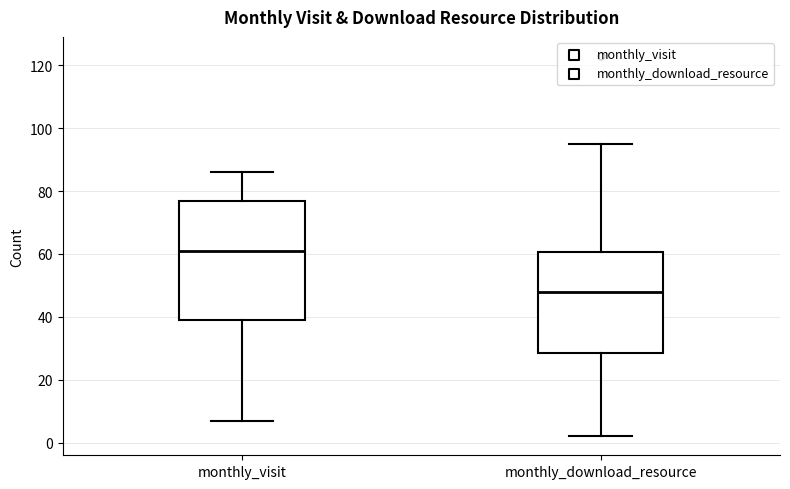

Where is the lower edge of the box for monthly_visit on the y-axis? The values are not printed on the chart, so give them approximately, as read against the axis.

40